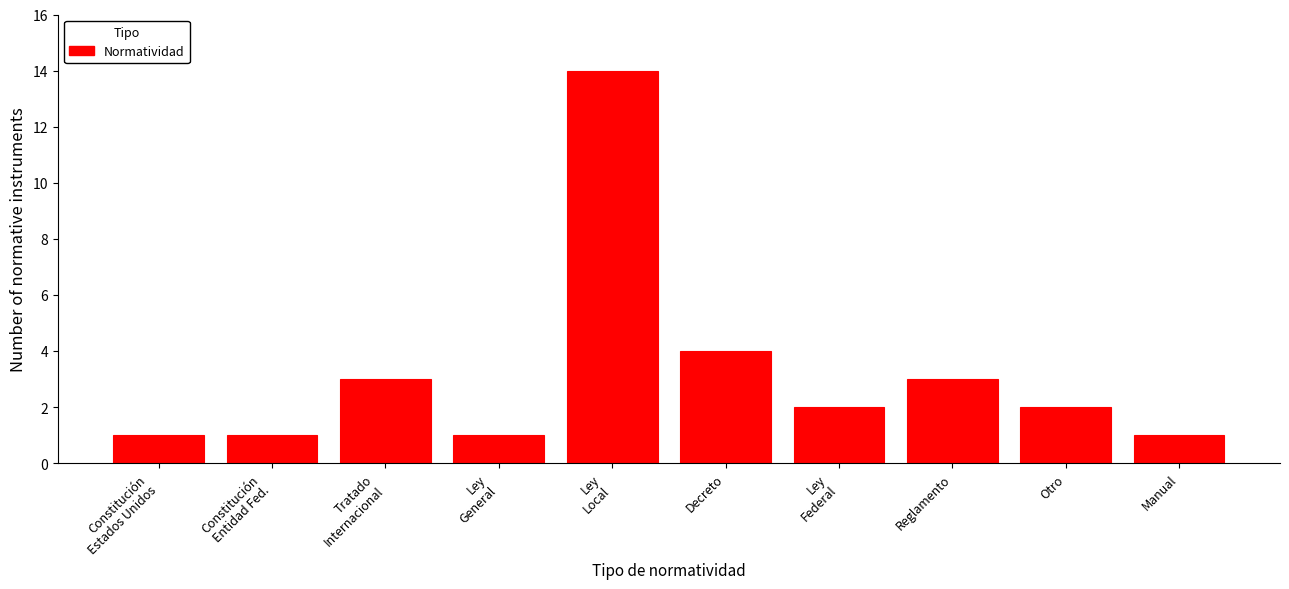

Reading left to right, extract all data points from this chart.

1	1	3	1	14	4	2	3	2	1